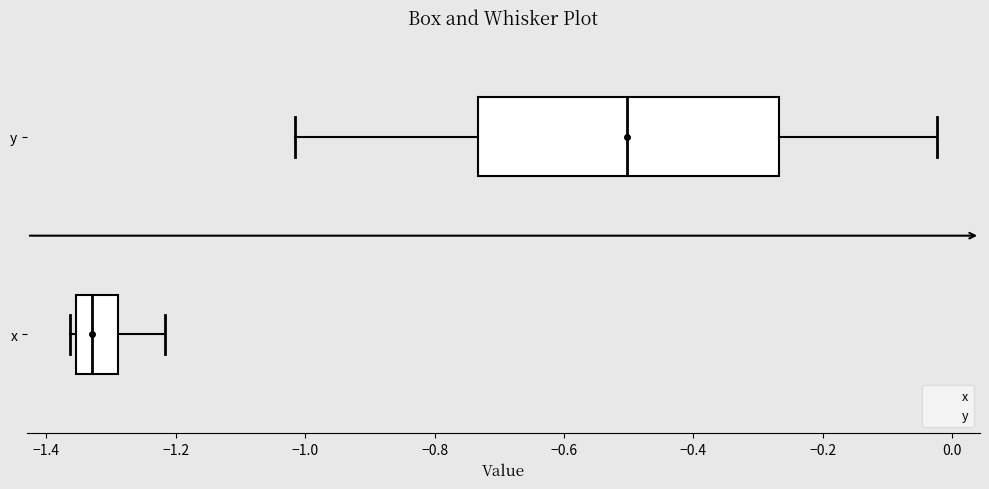

Reading bottom to top, transcribe this box plot: for each box, give where its median line is, the range the box spans, and where its two whiskers end, as read against the x-axis. The values are not printed on the chart, so give them approximately, as read against the axis.

x: median -1.32, box -1.36 to -1.28, whiskers -1.36 (just left of the box's left edge) to -1.22
y: median -0.50, box -0.74 to -0.26, whiskers -1.02 to -0.02